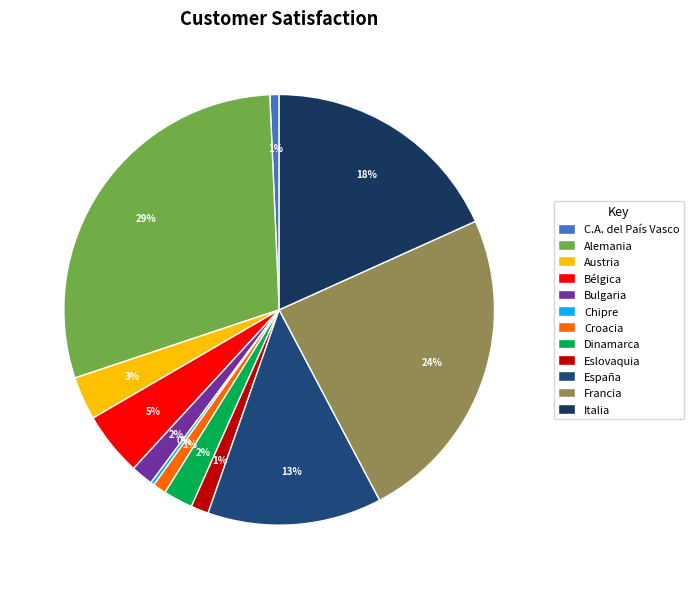

Which category has the smallest portion of the pie?

Chipre